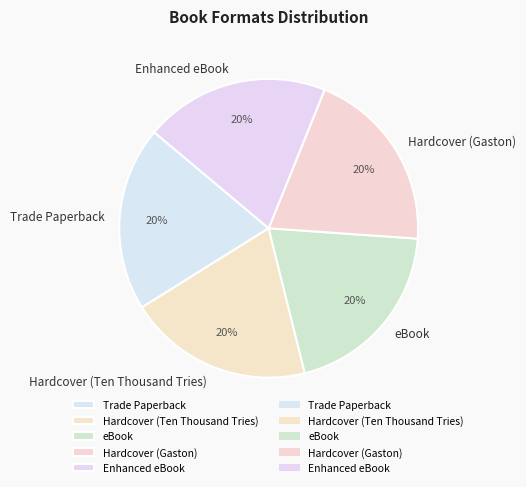

Is Hardcover (Gaston) the majority of the pie?

No